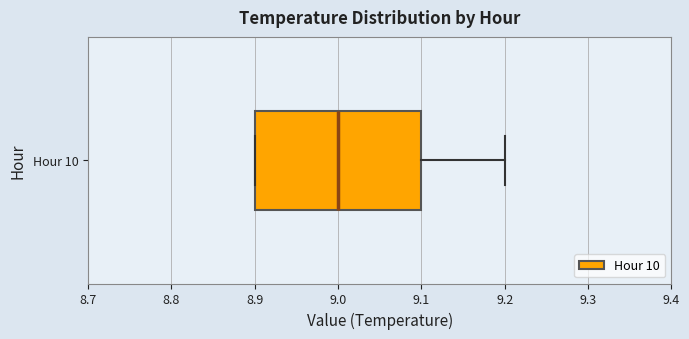

Transcribe this box plot: give where the median line is, the range the box spans, and where the two whiskers end, as read against the x-axis. The values are not printed on the chart, so give them approximately, as read against the axis.

median 9.0, box 8.9 to 9.1, whiskers 8.9 to 9.2